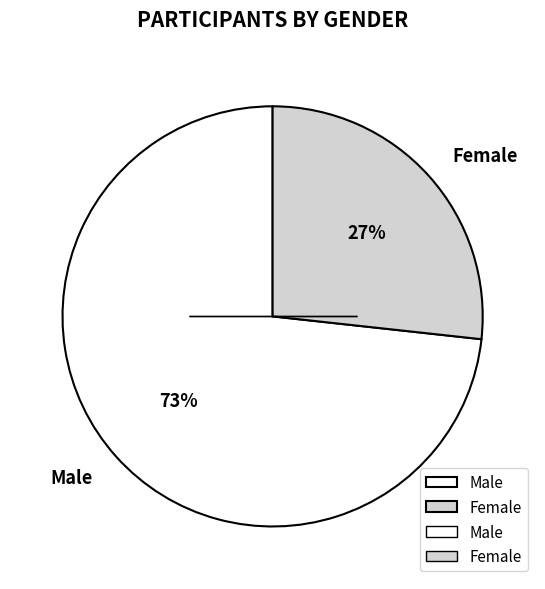

To the nearest percent, what is the average slice percentage?

50%